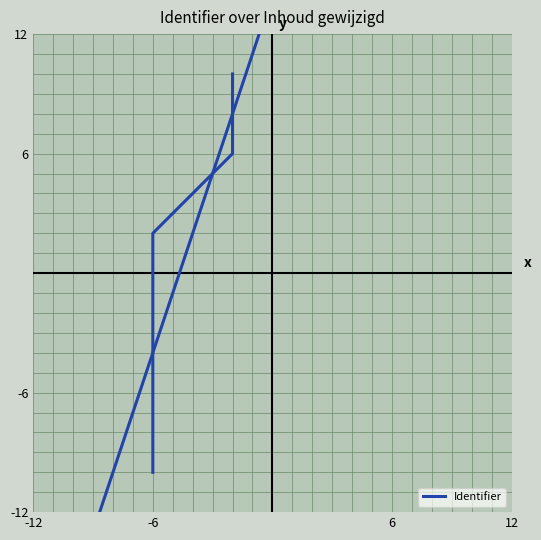

What is the value of the 2nd point from the left?

2